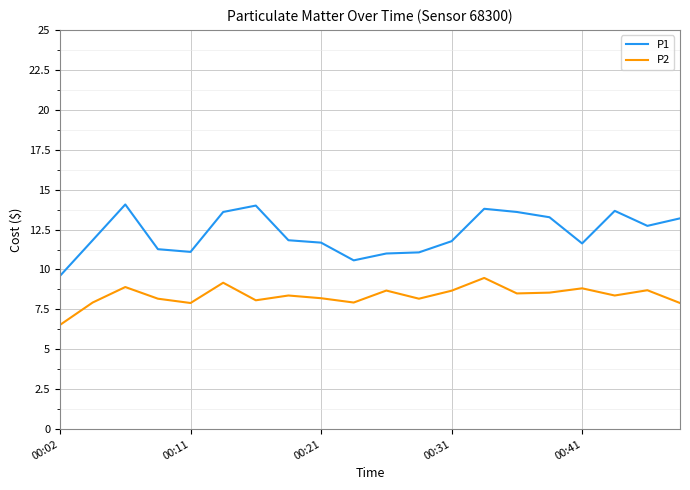

Which series has the largest total across all categories?

P1